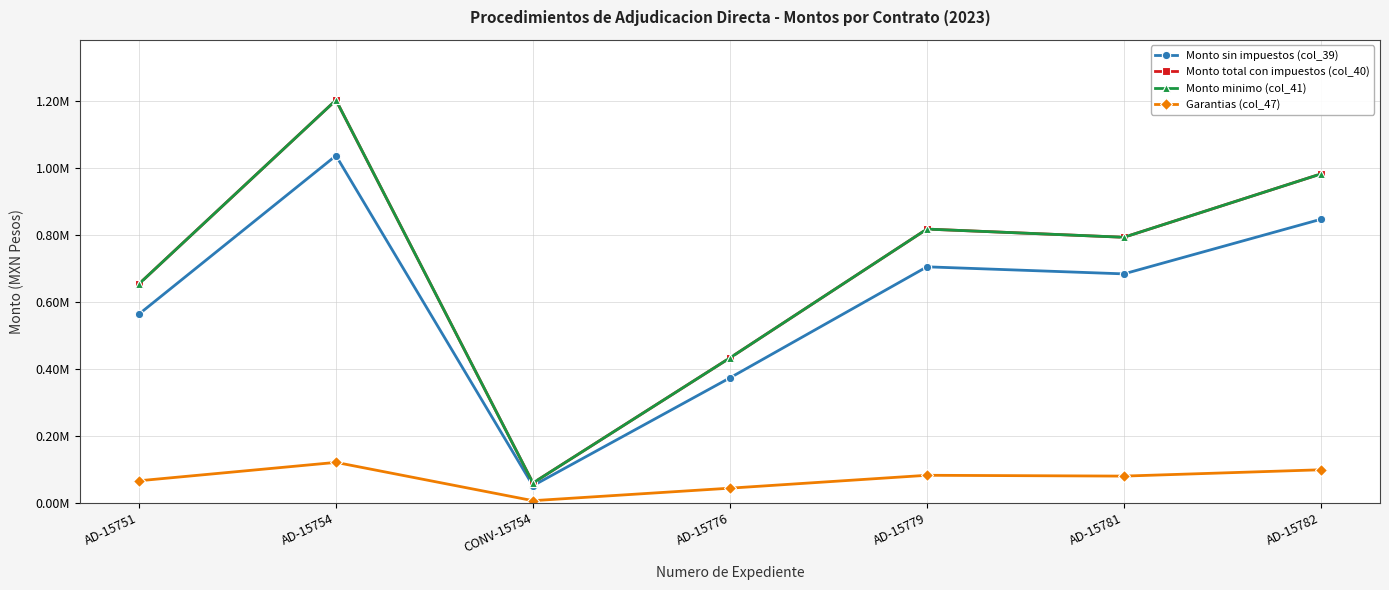

What is the total value across all series at AD-15751?

1936098.9